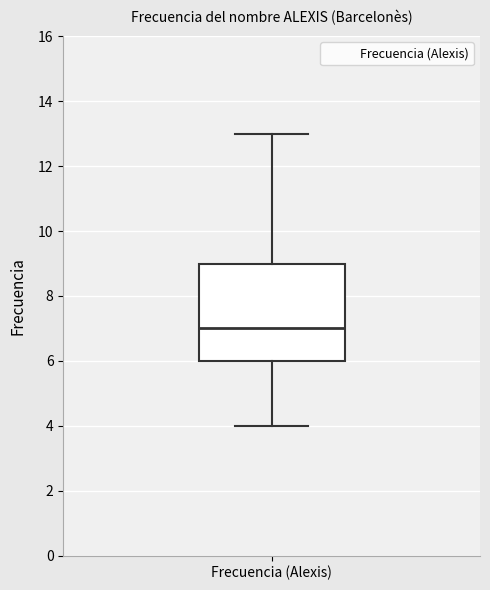

Where is the lower edge of the box for Frecuencia (Alexis) on the y-axis? The values are not printed on the chart, so give them approximately, as read against the axis.

6